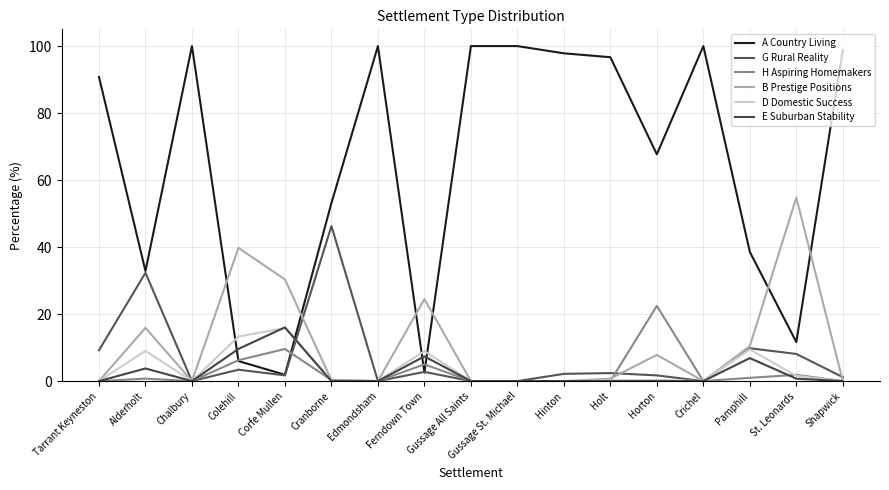

Does the chart display data point markers on the line(s)?

No